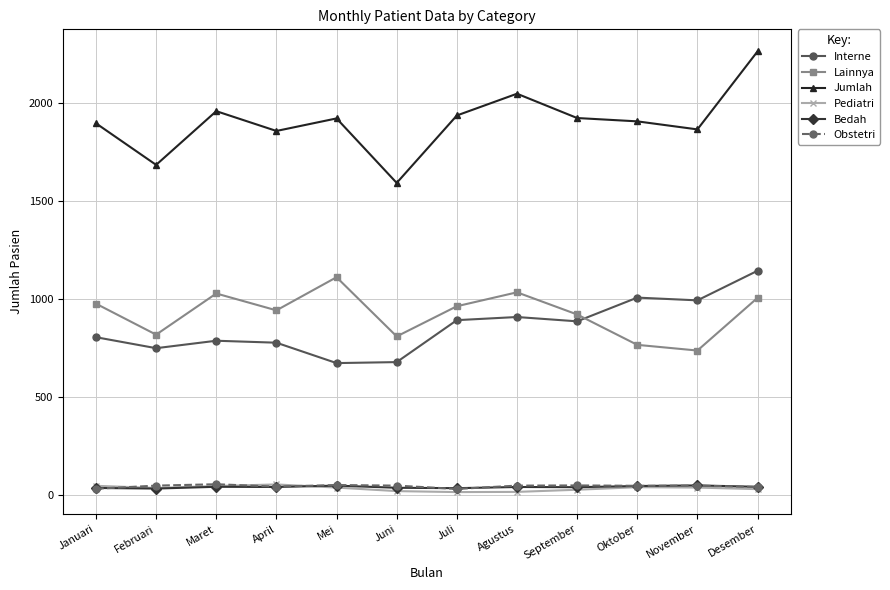

What is the maximum value for Pediatri?

54